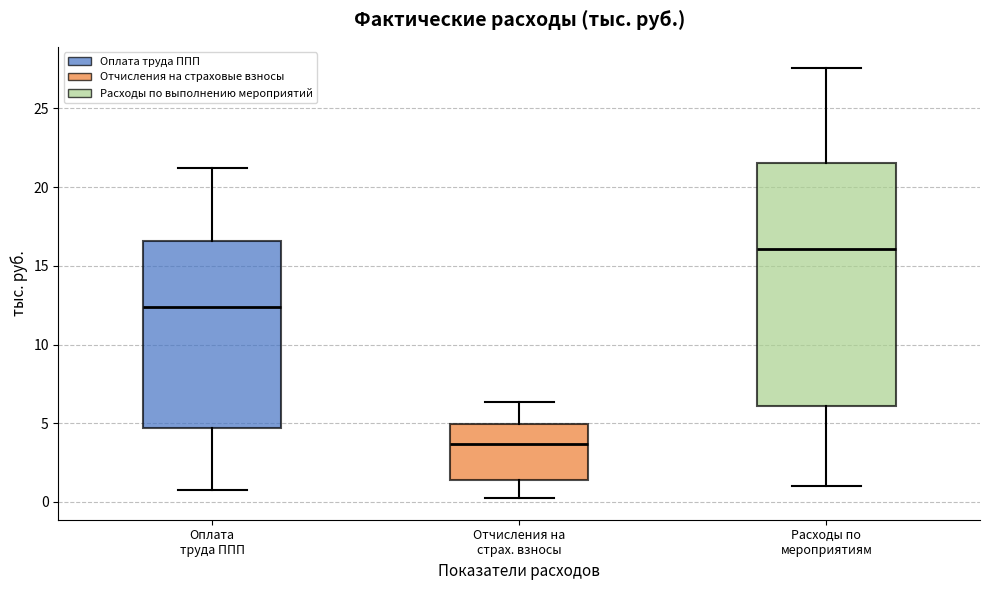

Comparing the boxes themselves (not the whiskers), which one is the tallest?

Расходы по мероприятиям